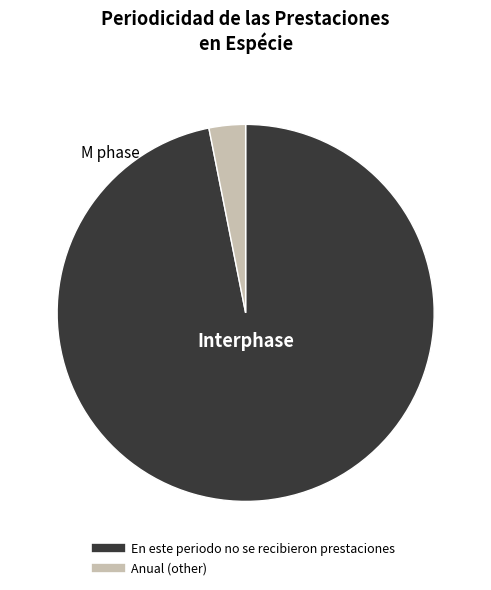

Is the sum of En este periodo no se recibieron prestaciones and Anual (other) greater than half?

Yes